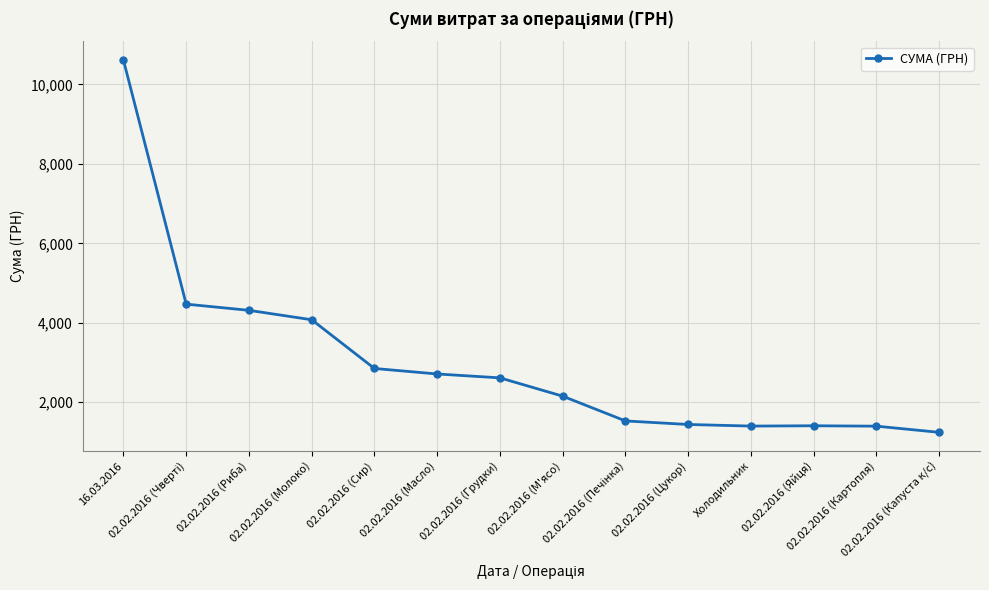

True or false: the data shows 2850.0 at 02.02.2016 (Сир).

True